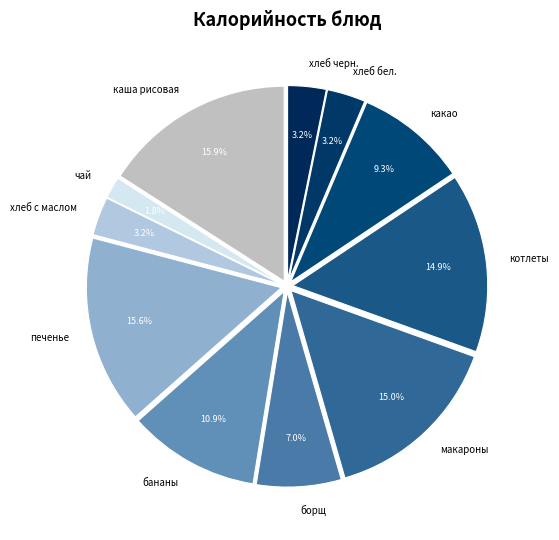

To the nearest percent, what portion does бананы represent?

11%